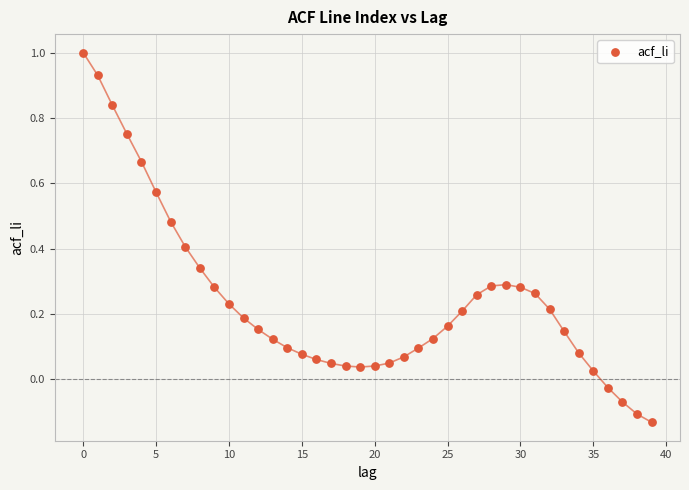

What is the range of Y values (max minus min)?

1.1